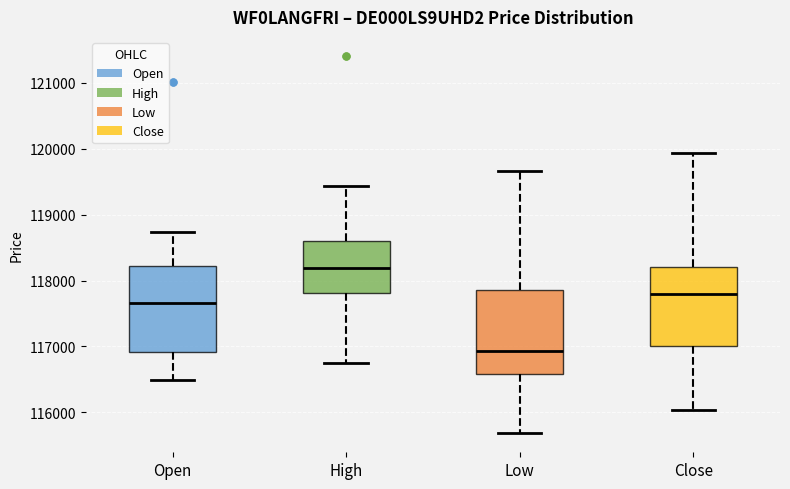

Which box's median line is the lowest?

Low